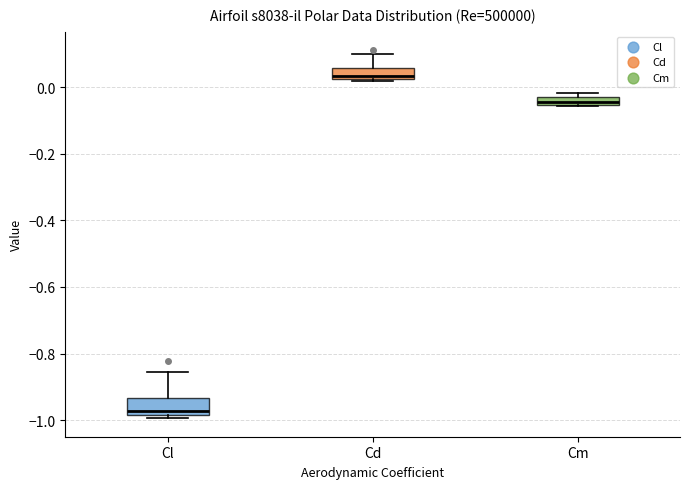

Which box's median line is the lowest?

Cl